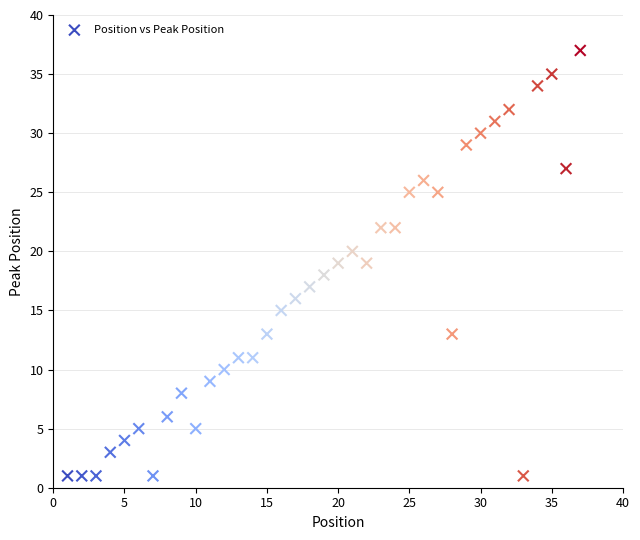

What is the range of X values (max minus min)?

36